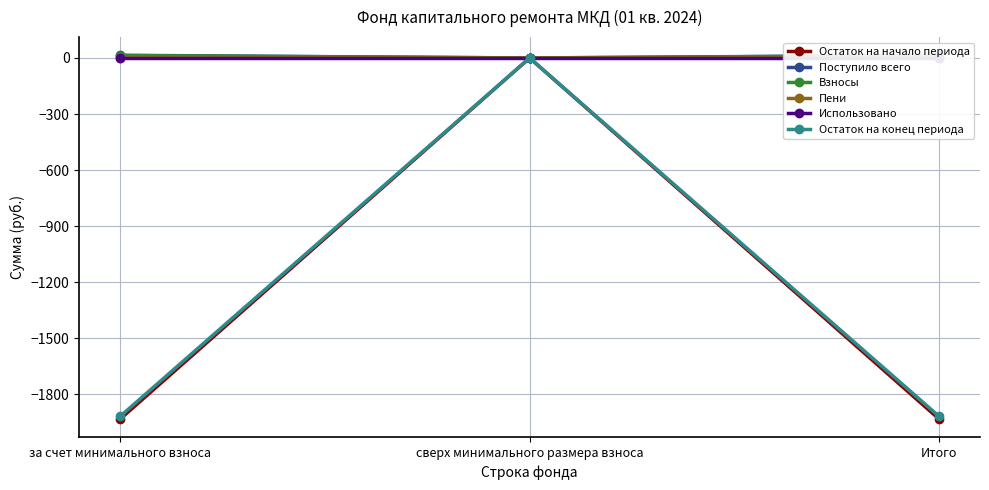

Which category has the highest value across all series?

за счет минимального взноса